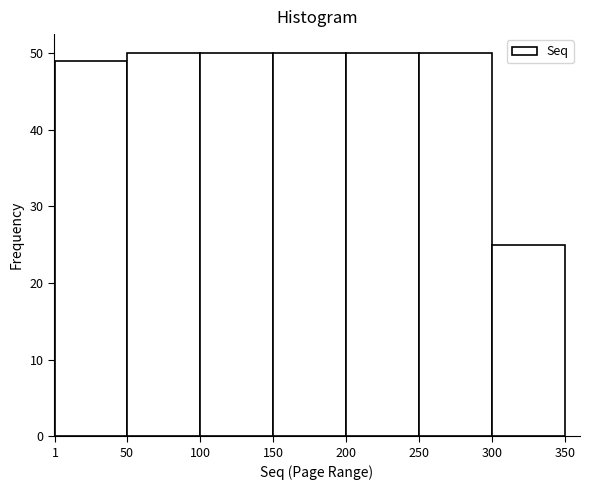

How tall is the bar that spans 150 to 200 on the x-axis? The values are not printed on the chart, so give them approximately, as read against the axis.

50